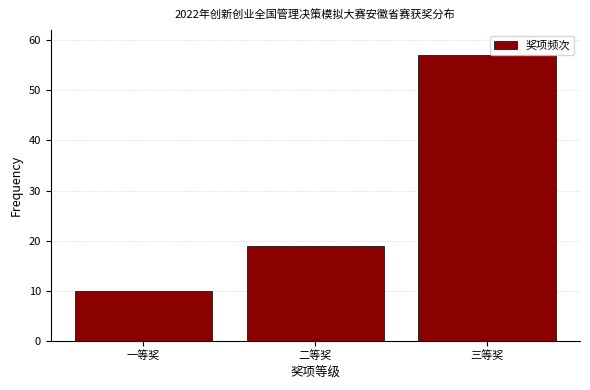

Reading right to left, extract all data points from this chart.

三等奖=57	二等奖=19	一等奖=10